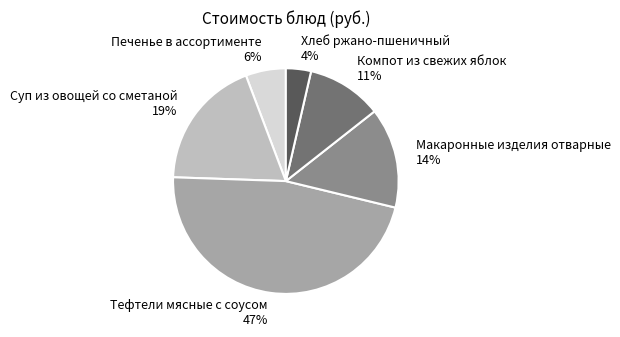

Is there any slice that represents more than half of the pie?

No